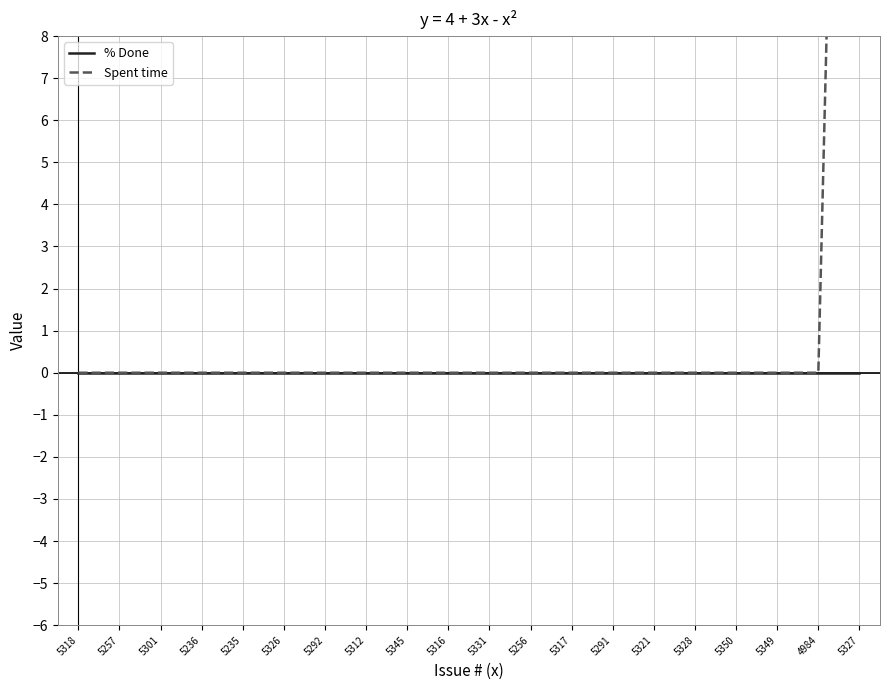

At which category is the sum across all series the highest?

5327